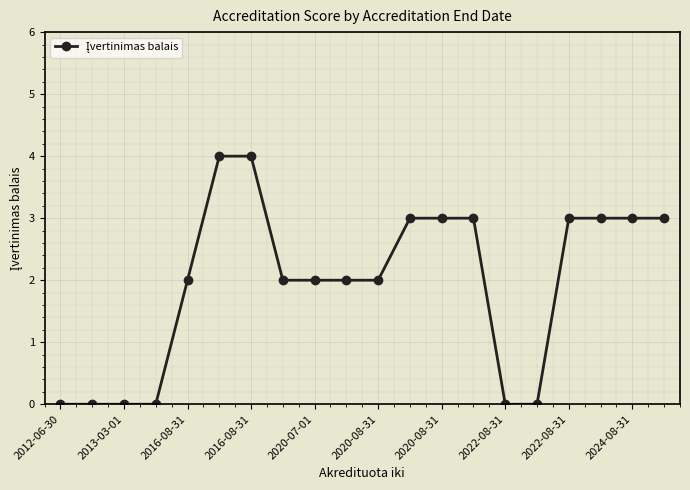

What is the maximum value shown in the chart?

4